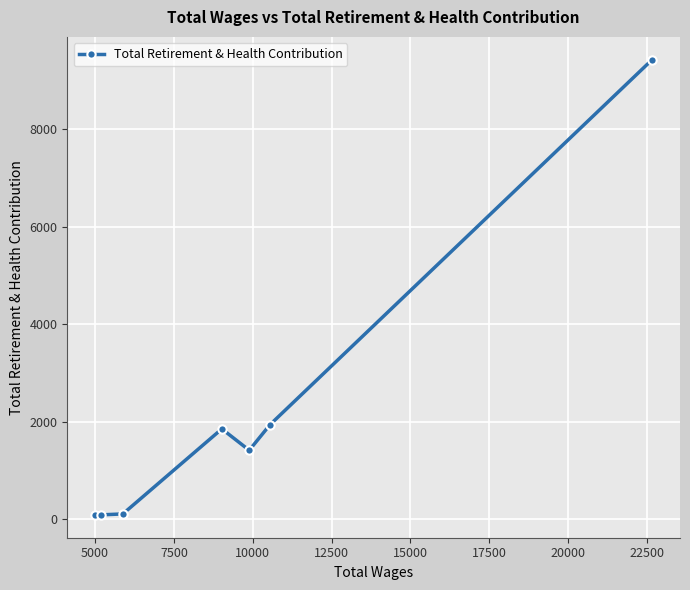

What is the value of the 1st point from the left?

91